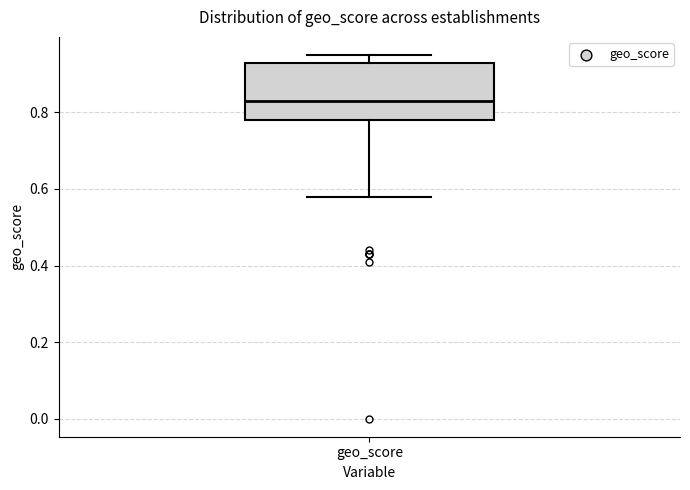

Transcribe this box plot: give where the median line is, the range the box spans, and where the two whiskers end, as read against the y-axis. The values are not printed on the chart, so give them approximately, as read against the axis.

median 0.84, box 0.78 to 0.94, whiskers 0.58 to 0.96